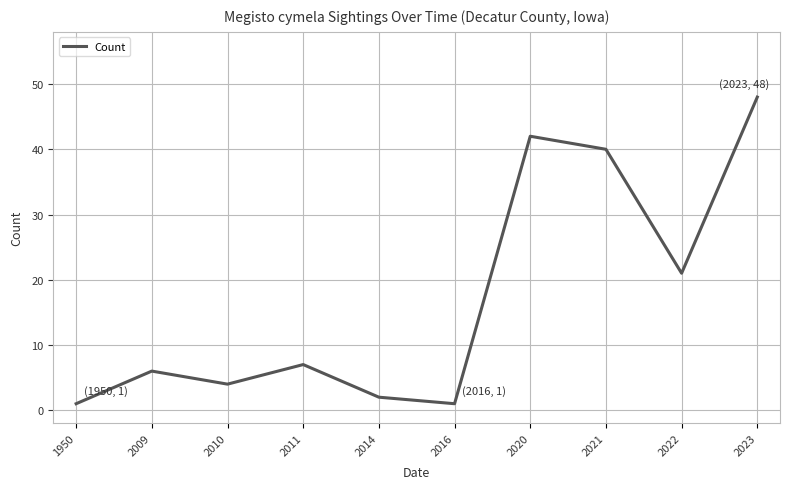

What is the smallest value displayed?

1